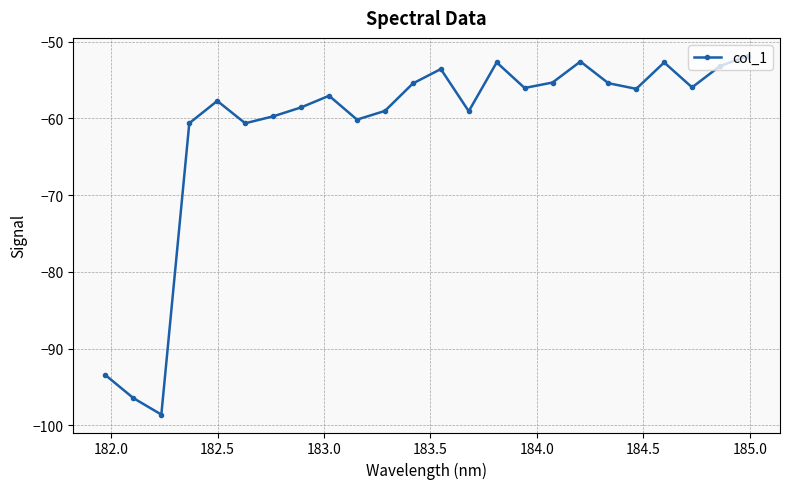

What is the sum of all values?

-1471.9